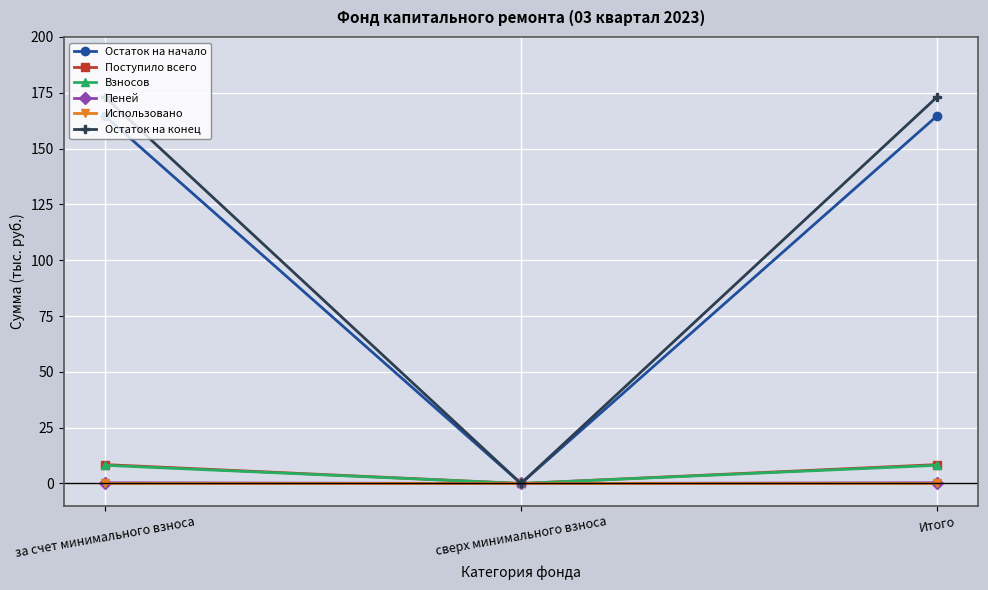

What is the difference between the maximum and minimum values in the Пеней series?

0.3